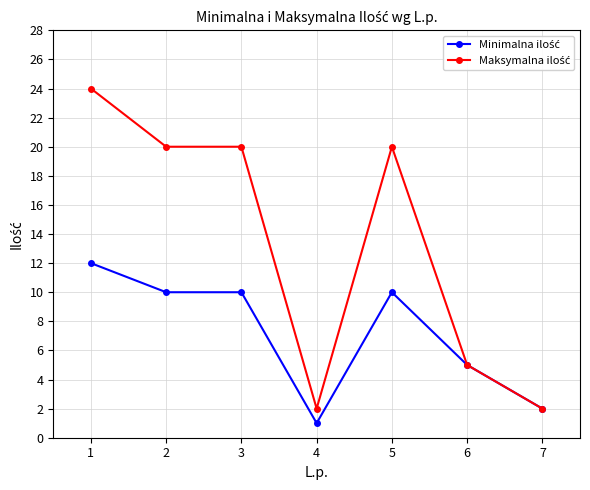

How many lines are shown in the chart?

2